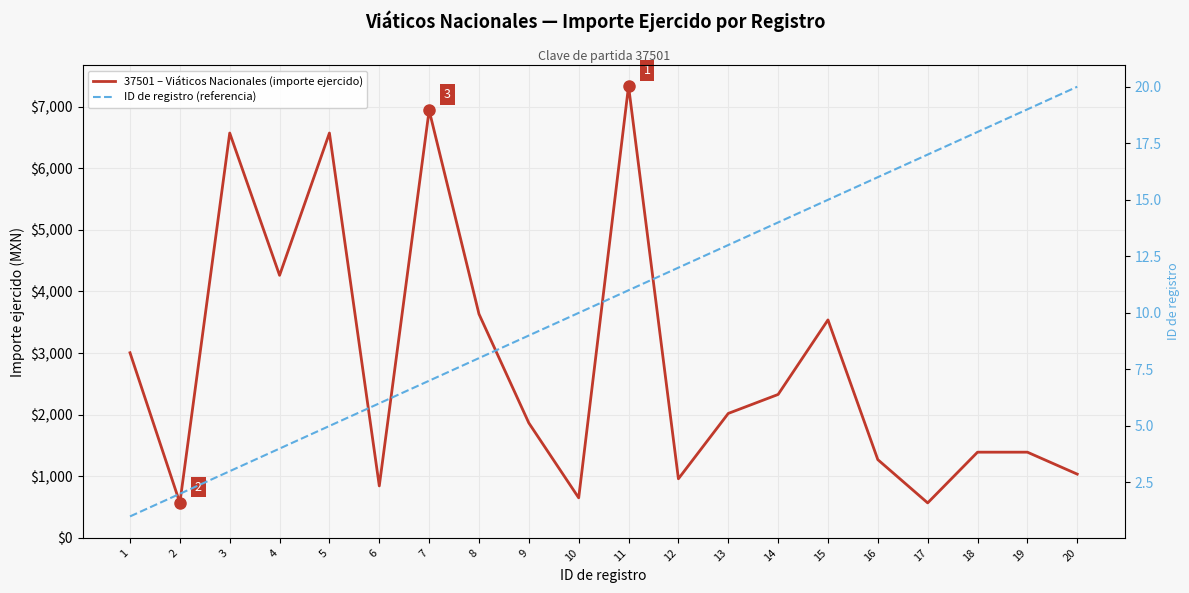

The value of ID de registro (referencia) at 14 is 14.0. True or false?

True